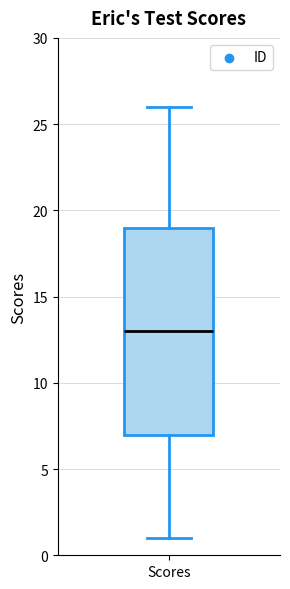

Transcribe this box plot: give where the median line is, the range the box spans, and where the two whiskers end, as read against the y-axis. The values are not printed on the chart, so give them approximately, as read against the axis.

median 13, box 7 to 19, whiskers 1 to 26